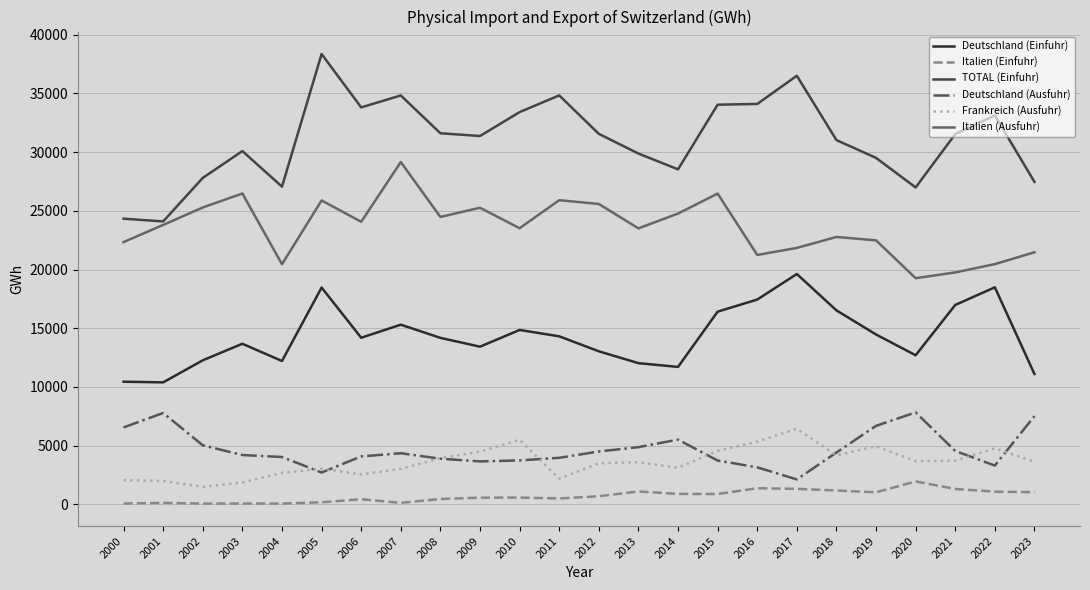

Rank the series at 2023 from lowest to highest value.

Italien (Einfuhr), Frankreich (Ausfuhr), Deutschland (Ausfuhr), Deutschland (Einfuhr), Italien (Ausfuhr), TOTAL (Einfuhr)